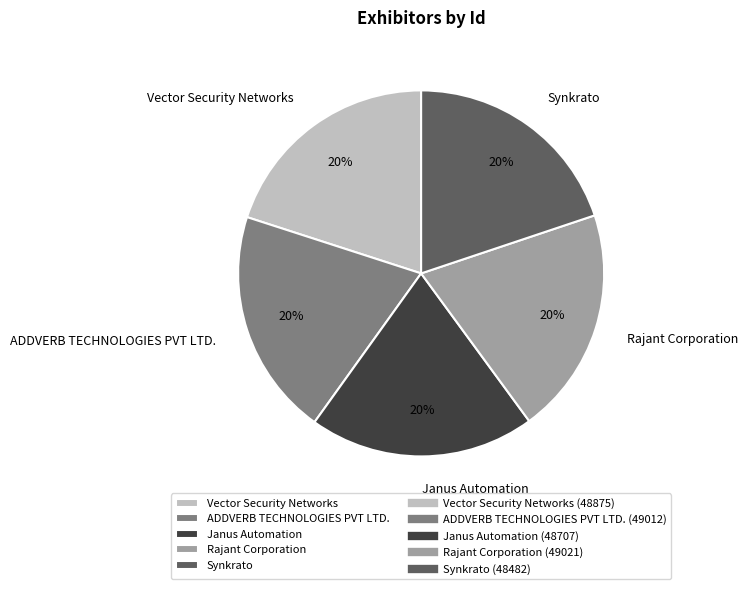

True or false: ADDVERB TECHNOLOGIES PVT LTD. accounts for 20% of the total.

True